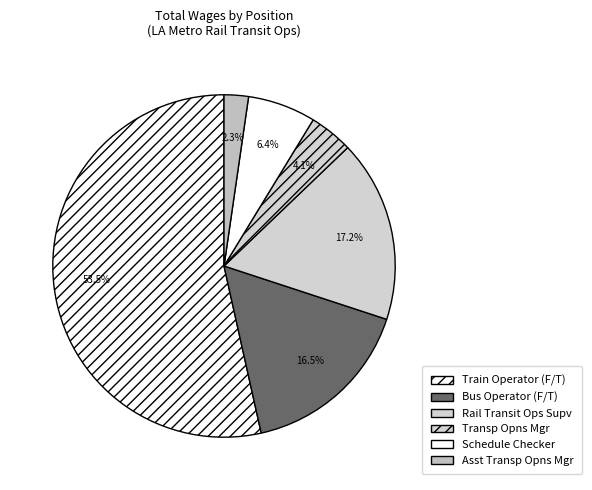

Rank the categories by value from lowest to highest.

Asst Transp Opns Mgr, Transp Opns Mgr, Schedule Checker, Bus Operator (F/T), Rail Transit Ops Supv, Train Operator (F/T)